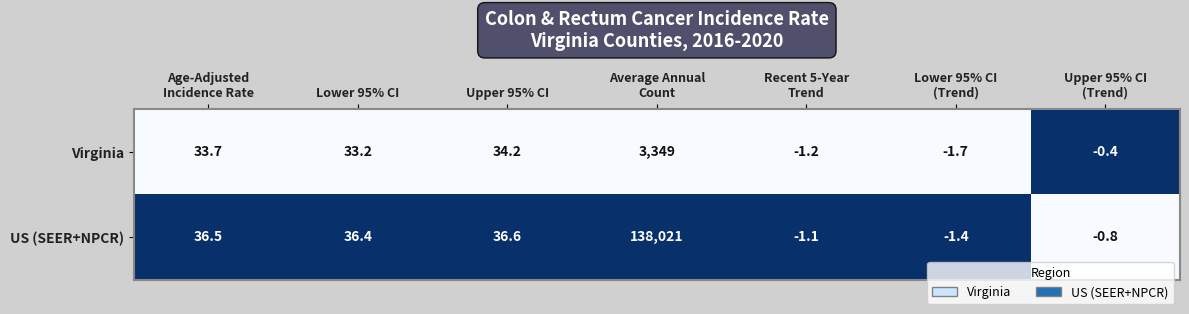

List the series in order of their peak value, highest first.

US (SEER+NPCR), Virginia